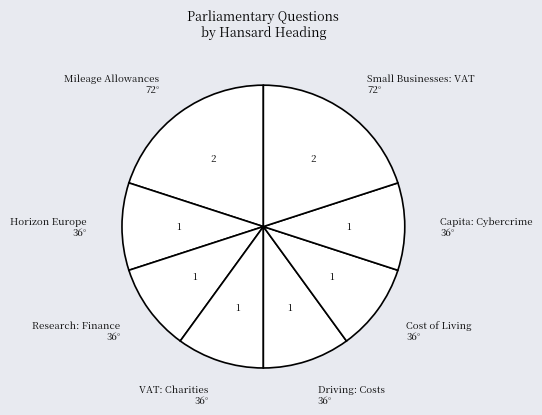

Does Research: Finance account for over 50% of the chart?

No